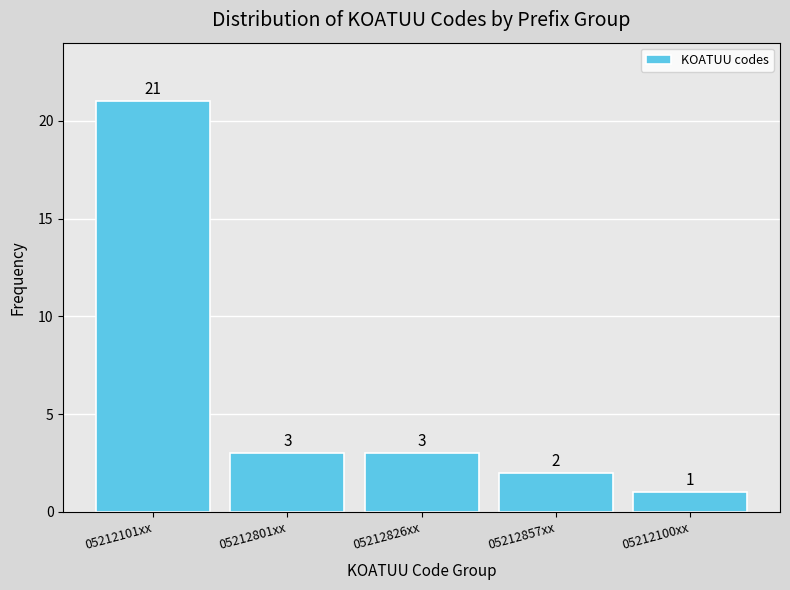

Reading left to right, list all the values displayed in this chart.

05212101xx=21	05212801xx=3	05212826xx=3	05212857xx=2	05212100xx=1